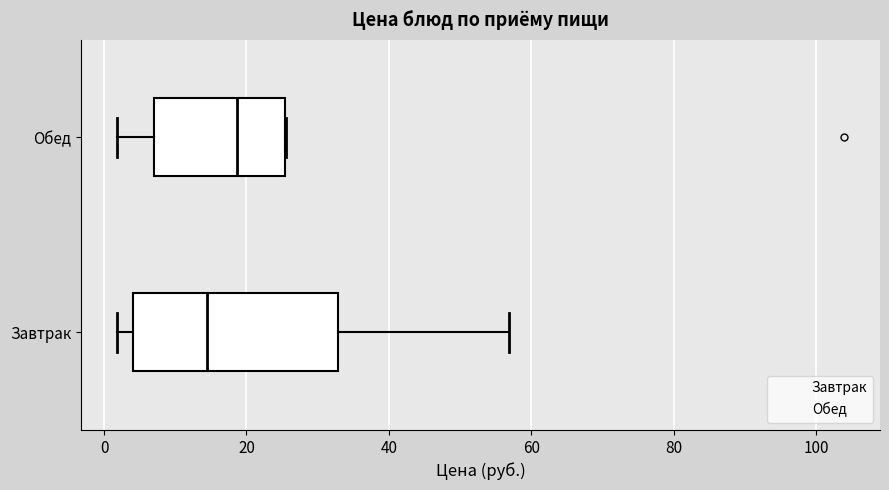

Which box has the furthest to the left median line?

Завтрак